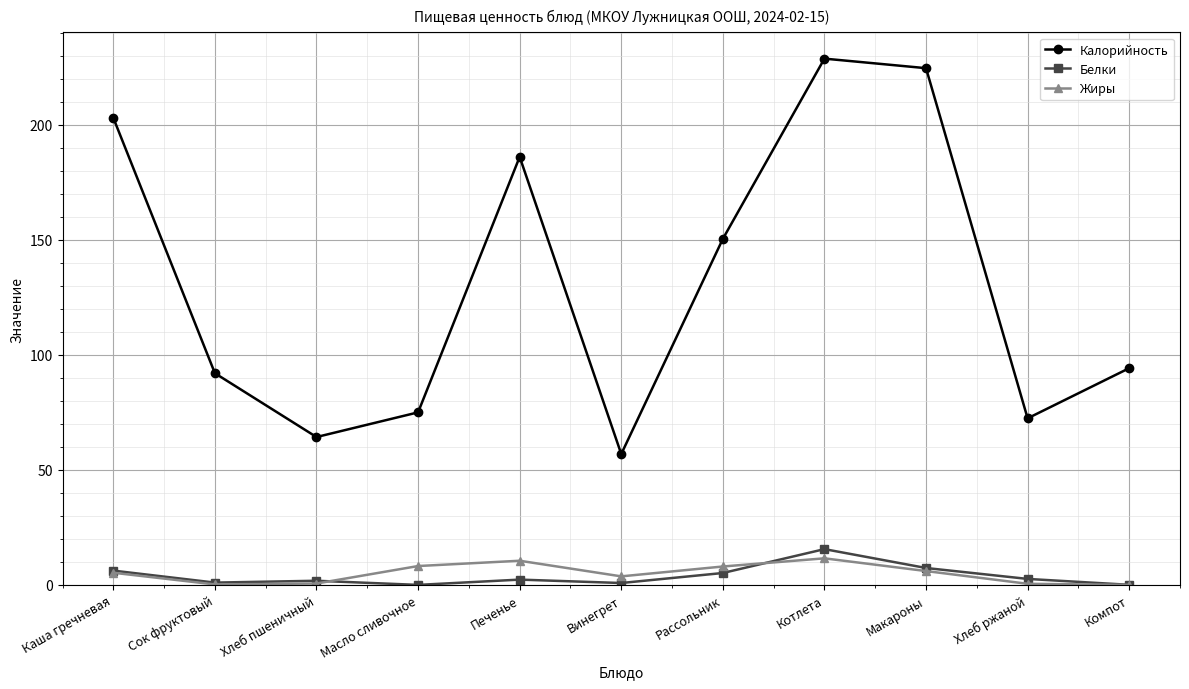

Where is the first local minimum for Калорийность?

Хлеб пшеничный